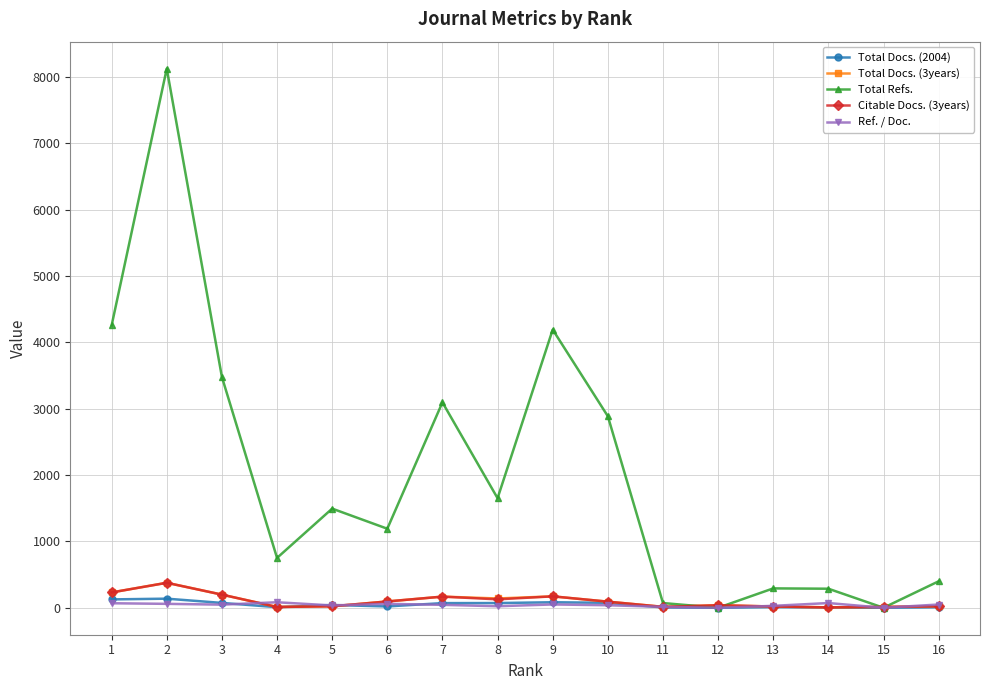

True or false: Total Refs. has more than 2 points higher than both neighbors.

True